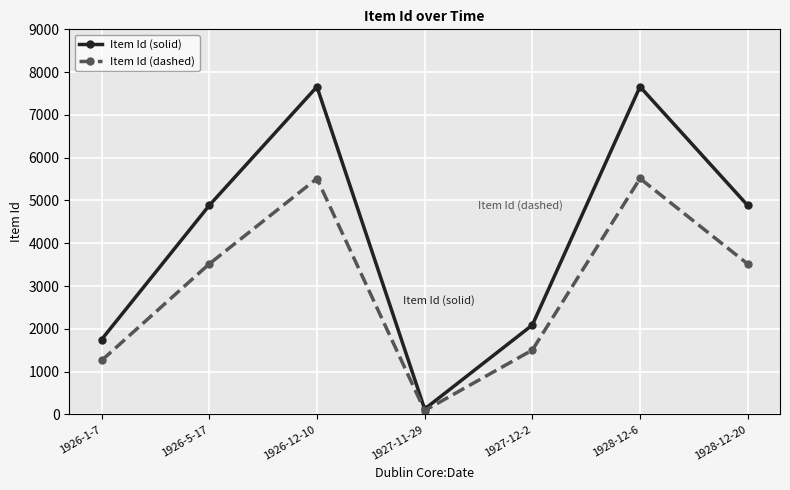

List the series in order of their overall mean, highest first.

Item Id (solid), Item Id (dashed)